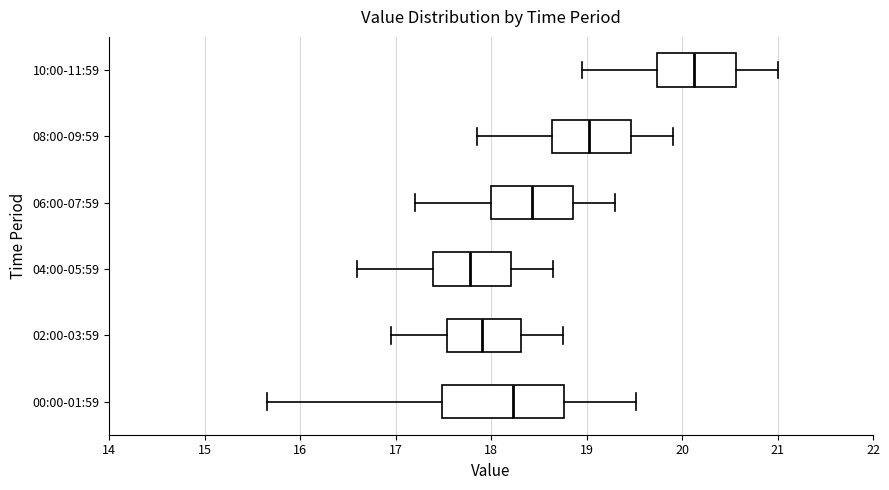

Reading bottom to top, read every box against the x-axis: the position of its median line, the range the box covers, and the ends of its whiskers. The values are not printed on the chart, so give them approximately, as read against the axis.

00:00-01:59: median 18.2, box 17.5 to 18.8, whiskers 15.7 to 19.5
02:00-03:59: median 17.9, box 17.5 to 18.3, whiskers 17.0 to 18.8
04:00-05:59: median 17.8, box 17.4 to 18.2, whiskers 16.6 to 18.7
06:00-07:59: median 18.4, box 18.0 to 18.9, whiskers 17.2 to 19.3
08:00-09:59: median 19.0, box 18.6 to 19.5, whiskers 17.9 to 19.9
10:00-11:59: median 20.1, box 19.7 to 20.6, whiskers 19.0 to 21.0